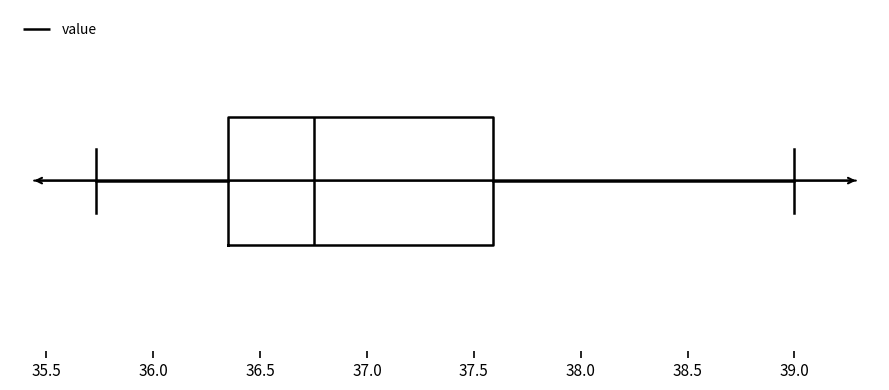

Read this box plot against the x-axis: the position of the median line, the range covered by the box, and the ends of both whiskers. The values are not printed on the chart, so give them approximately, as read against the axis.

median 36.75, box 36.35 to 37.60, whiskers 35.75 to 39.00